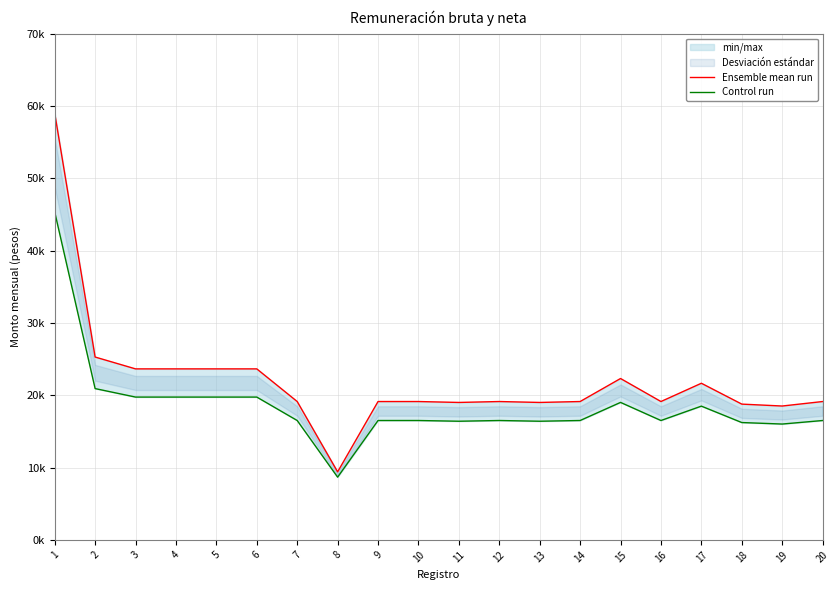

Reading left to right, what are all the values shown in this chart?

Ensemble mean run: 1=59012.7	2=25282.9	3=23644.7	4=23644.7	5=23644.7	6=23644.7	7=19129.7	8=9405.6	9=19129.7	10=19129.7	11=19003.4	12=19129.7	13=19003.4	14=19129.7	15=22313.0	16=19129.7	17=21656.0	18=18772.2	19=18508.8	20=19129.7
Control run: 1=45343.4	2=20919.9	3=19745.5	4=19745.5	5=19745.5	6=19745.5	7=16504.5	8=8672.4	9=16504.5	10=16504.5	11=16405.2	12=16504.5	13=16405.2	14=16504.5	15=19007.8	16=16504.5	17=18491.7	18=16223.4	19=16016.2	20=16504.5